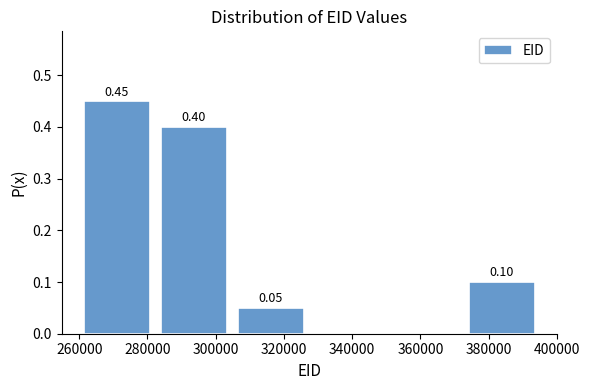

Over which range of the x-axis is the bar tallest?

260000 to 282000